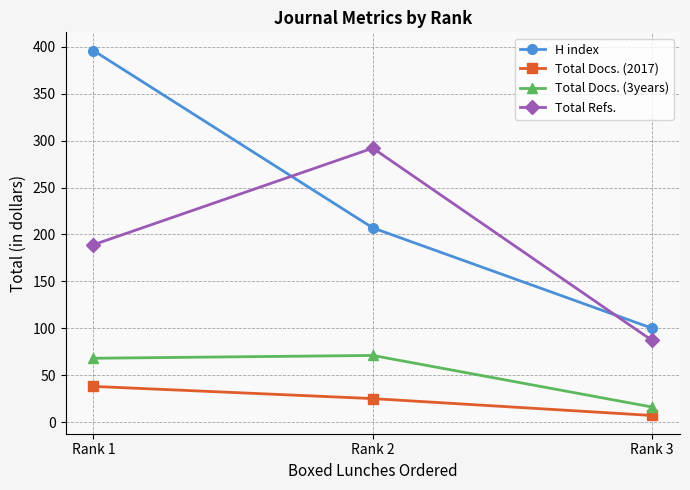

Reading left to right, what are all the values shown in this chart?

H index: 396	207	100
Total Docs. (2017): 38	25	7
Total Docs. (3years): 68	71	16
Total Refs.: 189	292	87